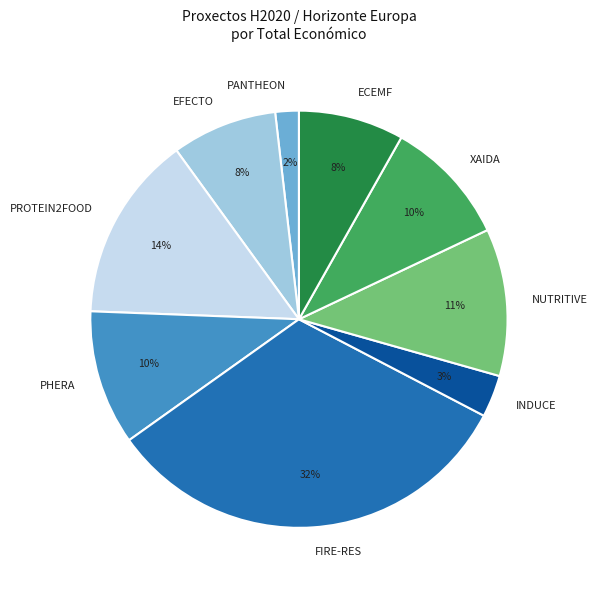

Combined, do INDUCE and PANTHEON account for over 50%?

No